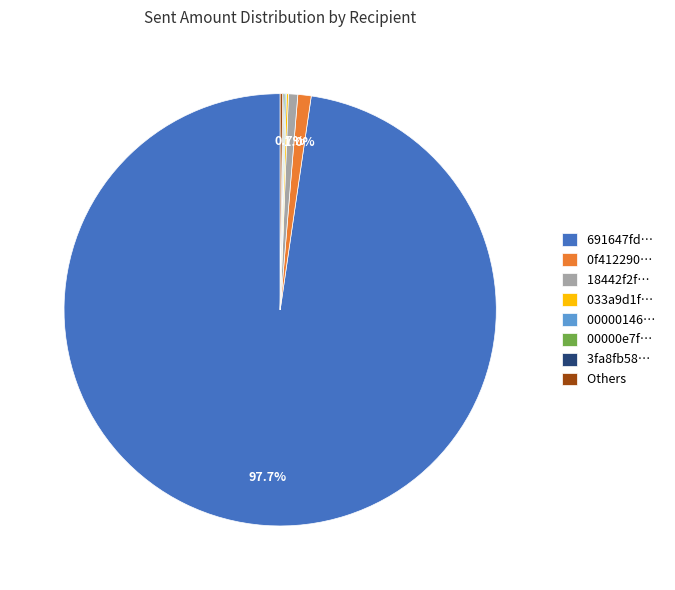

What percentage is NOT represented by 0f412290…?

99.0%